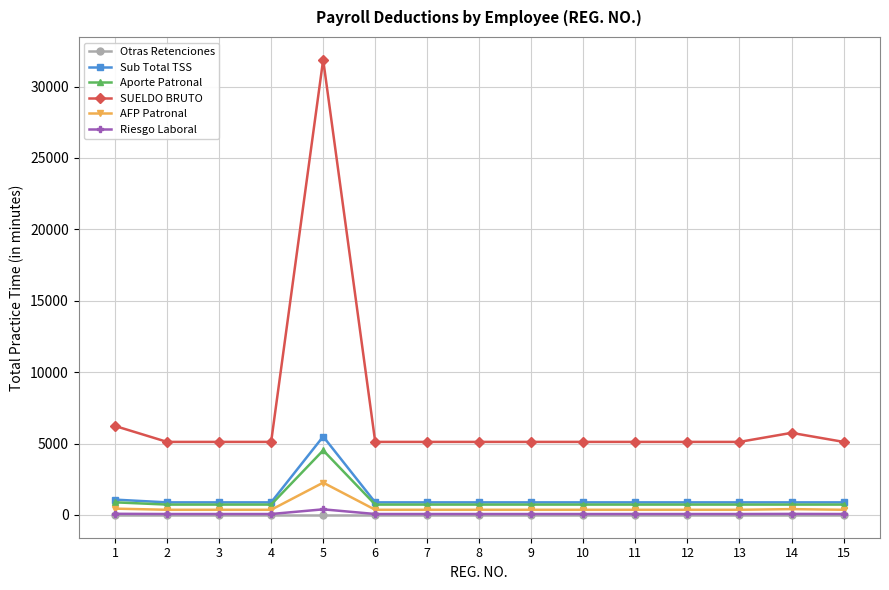

What is the minimum value for Sub Total TSS?

881.7